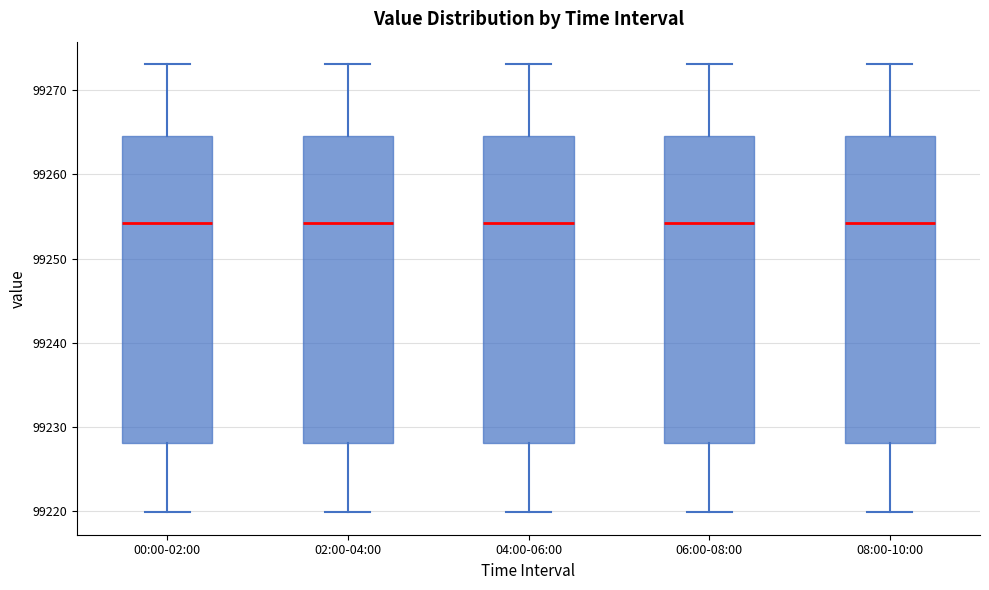

Reading left to right, read every box against the y-axis: the position of its median line, the range the box covers, and the ends of its whiskers. The values are not printed on the chart, so give them approximately, as read against the axis.

00:00-02:00: median 99254, box 99228 to 99265, whiskers 99220 to 99273
02:00-04:00: median 99254, box 99228 to 99265, whiskers 99220 to 99273
04:00-06:00: median 99254, box 99228 to 99265, whiskers 99220 to 99273
06:00-08:00: median 99254, box 99228 to 99265, whiskers 99220 to 99273
08:00-10:00: median 99254, box 99228 to 99265, whiskers 99220 to 99273